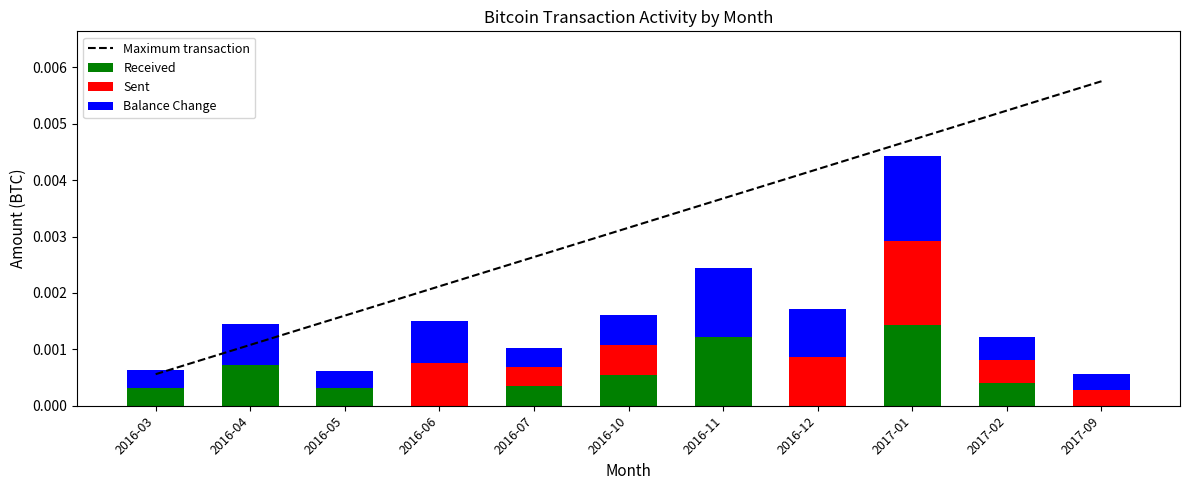

The Sent series shows 0.0 at 2016-11. True or false?

True